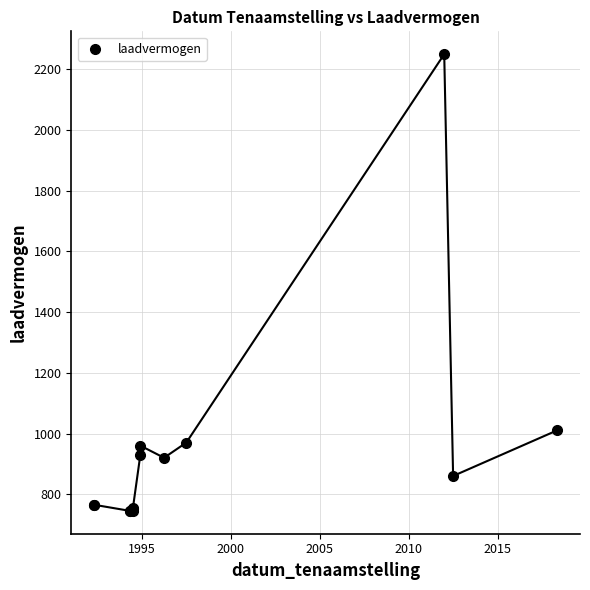

What Y value in the scatter plot is closest to 1497?

1010